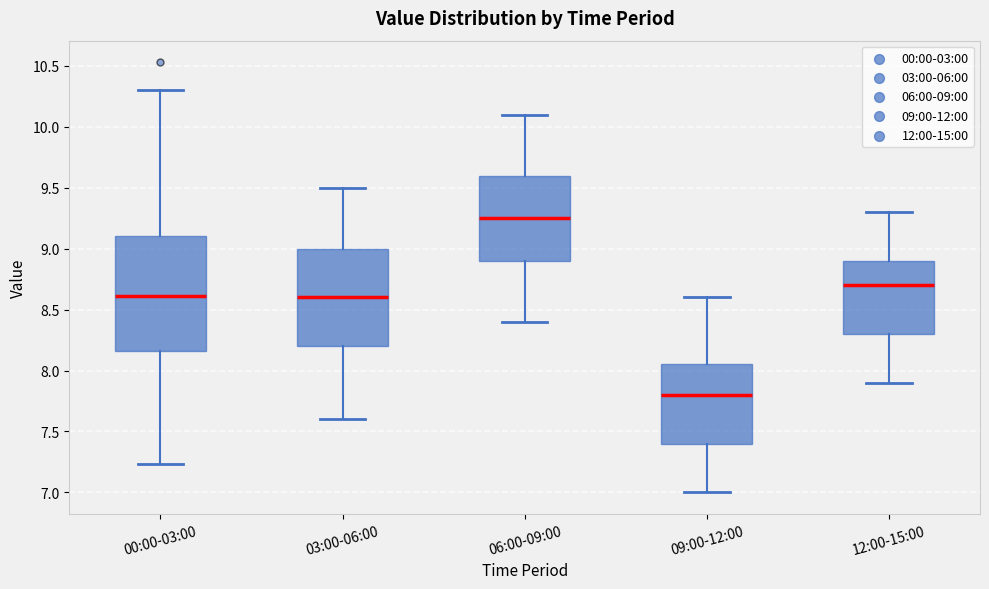

Where does the median line of the box for 12:00-15:00 sit on the y-axis? The values are not printed on the chart, so give them approximately, as read against the axis.

8.70